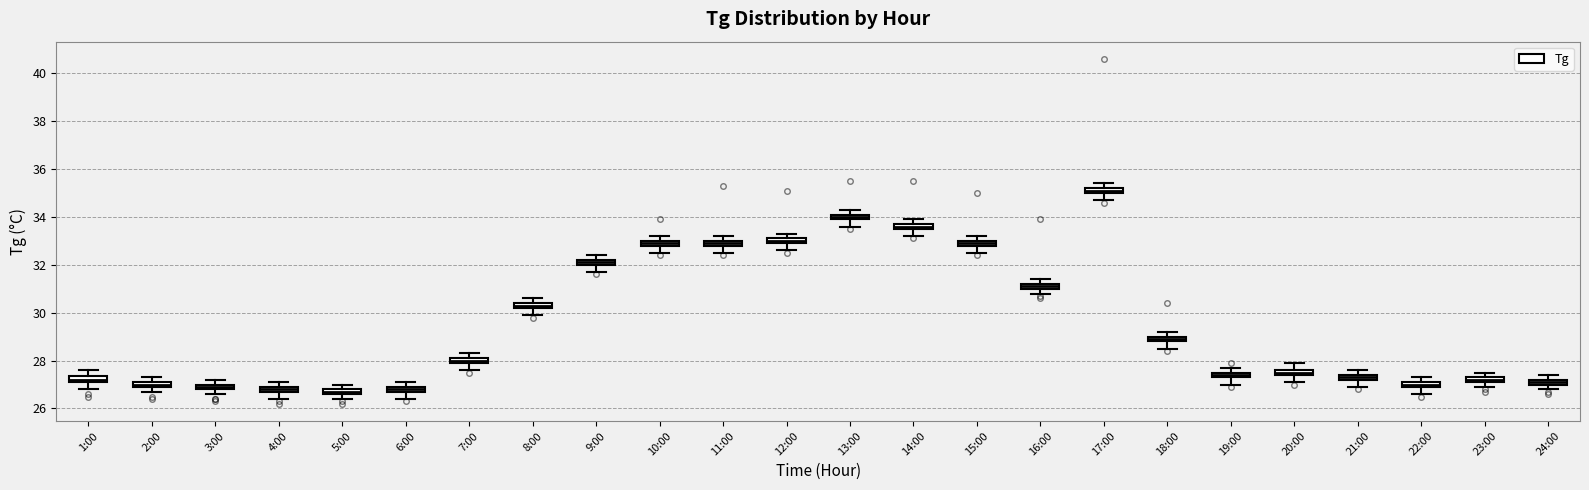

Which box has the highest median line?

17:00